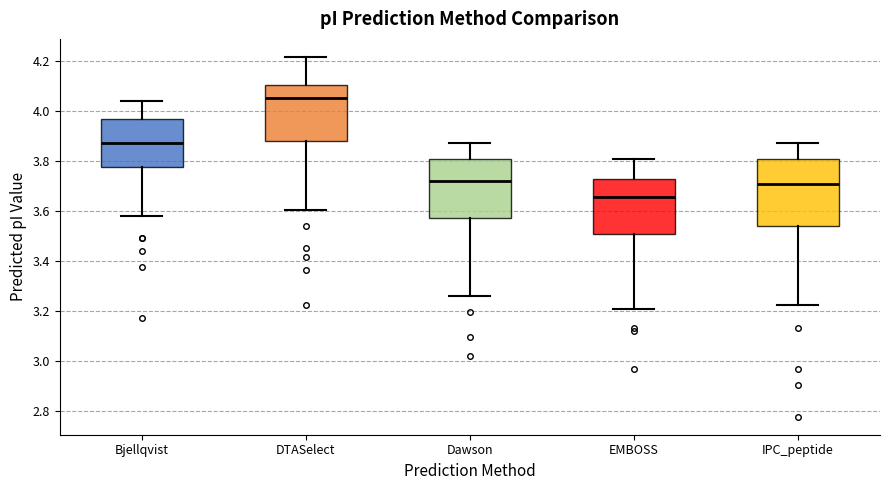

Reading left to right, transcribe this box plot: for each box, give where its median line is, the range the box spans, and where its two whiskers end, as read against the y-axis. The values are not printed on the chart, so give them approximately, as read against the axis.

Bjellqvist: median 3.88, box 3.78 to 3.96, whiskers 3.58 to 4.04
DTASelect: median 4.06, box 3.88 to 4.10, whiskers 3.60 to 4.22
Dawson: median 3.72, box 3.58 to 3.80, whiskers 3.26 to 3.88
EMBOSS: median 3.66, box 3.50 to 3.72, whiskers 3.22 to 3.80
IPC_peptide: median 3.70, box 3.54 to 3.80, whiskers 3.22 to 3.88